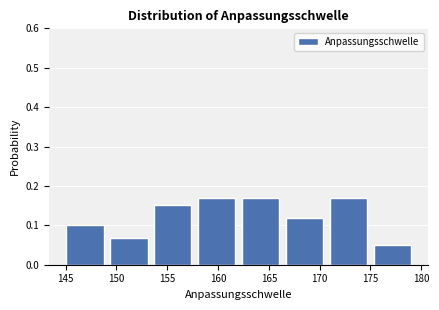

Reading left to right, list every bar in this chart as the range it spans on the x-axis followed by its height. Neither the bar edges nor the heights are printed on the chart, so give them approximately, as read against the axes.

145.0 to 149.5: 0.10
149.5 to 153.5: 0.07
153.5 to 158.0: 0.15
158.0 to 162.5: 0.17
162.5 to 166.5: 0.17
166.5 to 171.0: 0.12
171.0 to 175.5: 0.17
175.5 to 179.5: 0.05